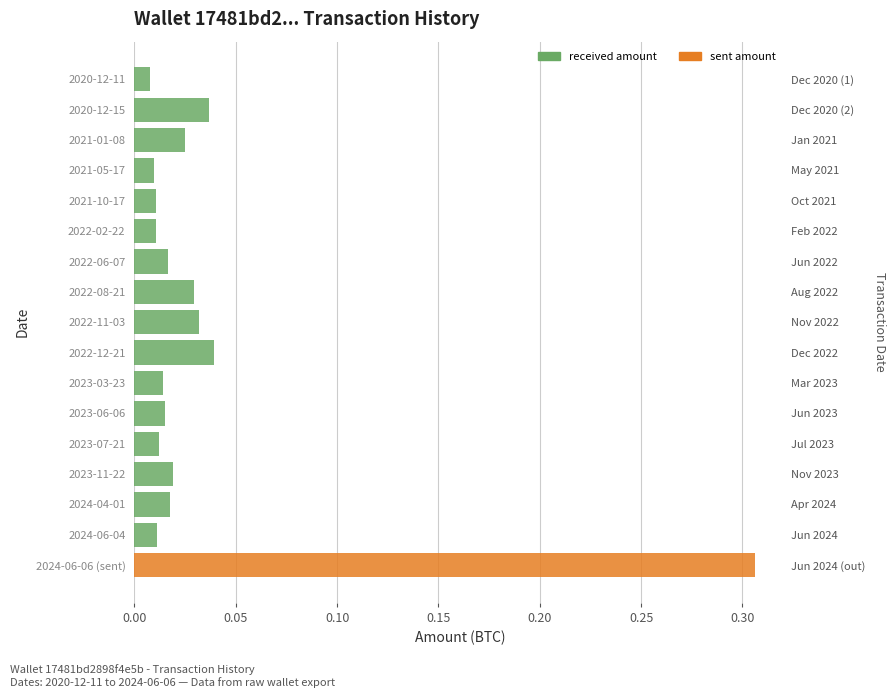

How many values in the received amount series exceed 0?

16